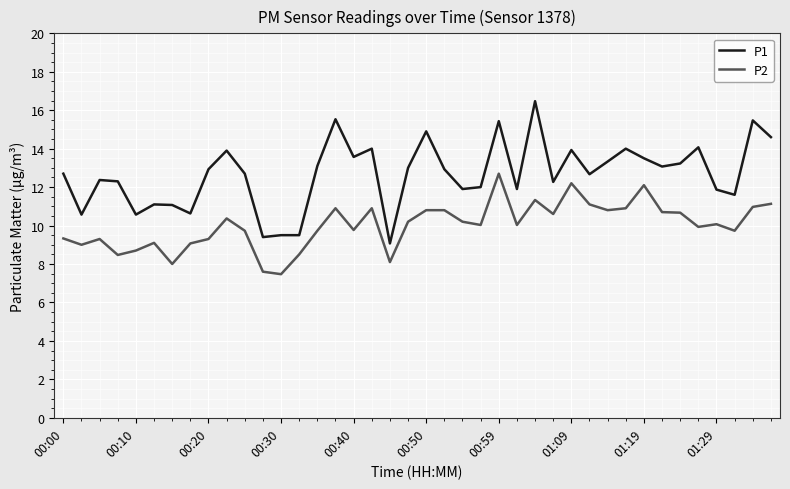

True or false: P2 and P1 intersect in this chart.

False